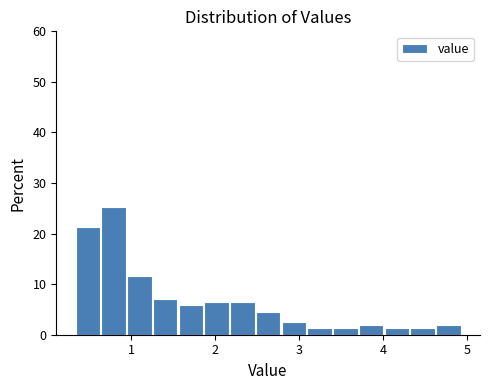

Around what value on the x-axis is the tallest bar? Give the approximate position of its centre, as read against the axis.

0.8